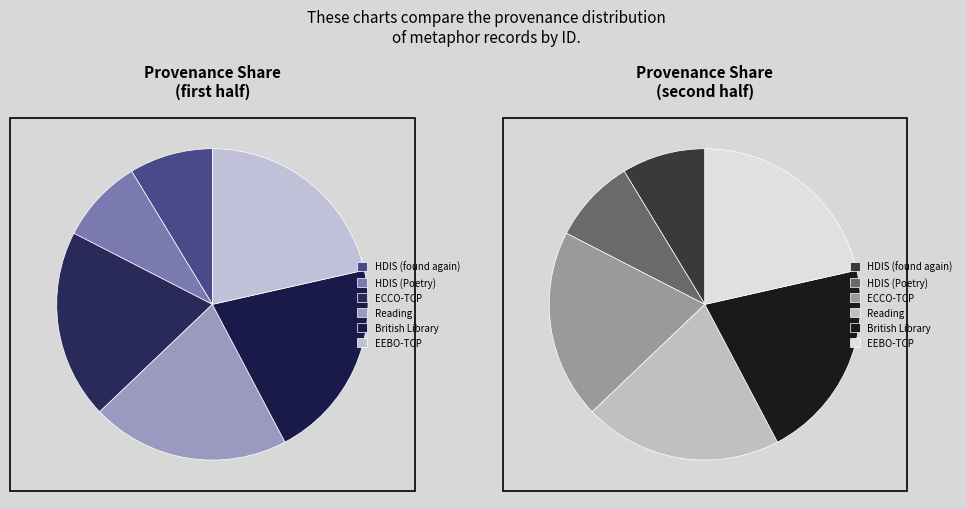

What is the largest slice in the pie chart?

Reading in EEBO-TCP